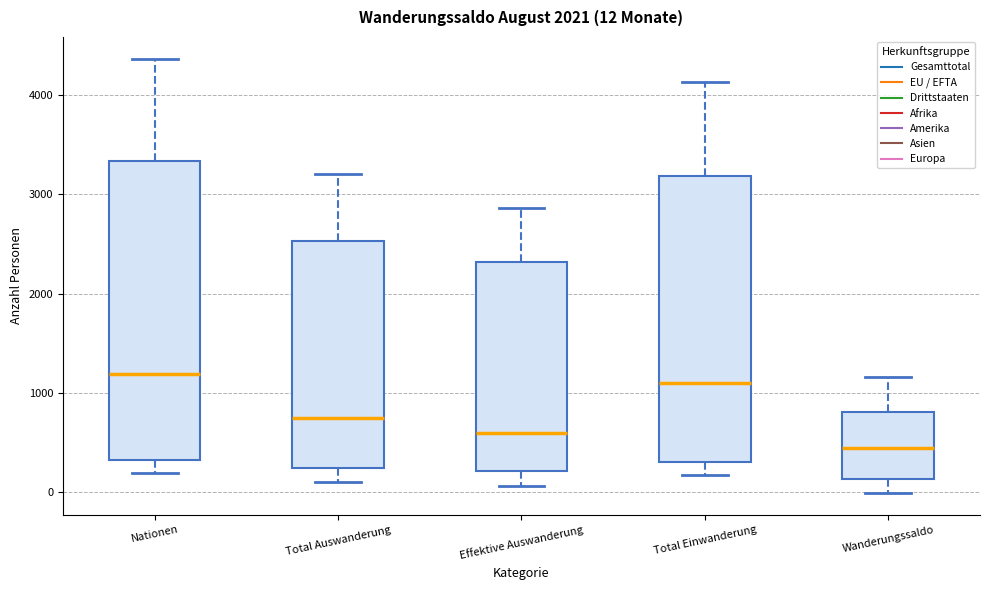

Comparing the boxes themselves (not the whiskers), which one is the tallest?

Nationen